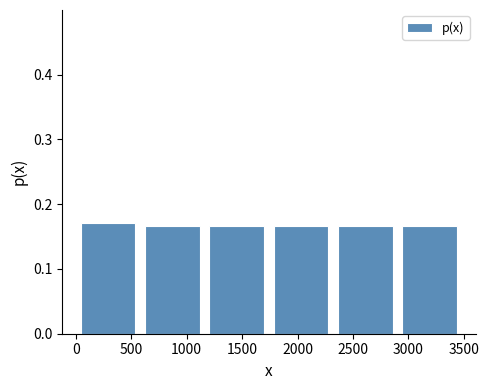

Reading left to right, transcribe this chart: for each bar, give the range it covers on the x-axis and its height. Neither the bar edges nor the heights are printed on the chart, so give them approximately, as read against the axes.

0 to 600: 0.17
600 to 1150: 0.17
1150 to 1750: 0.17
1750 to 2300: 0.17
2300 to 2900: 0.17
2900 to 3500: 0.17